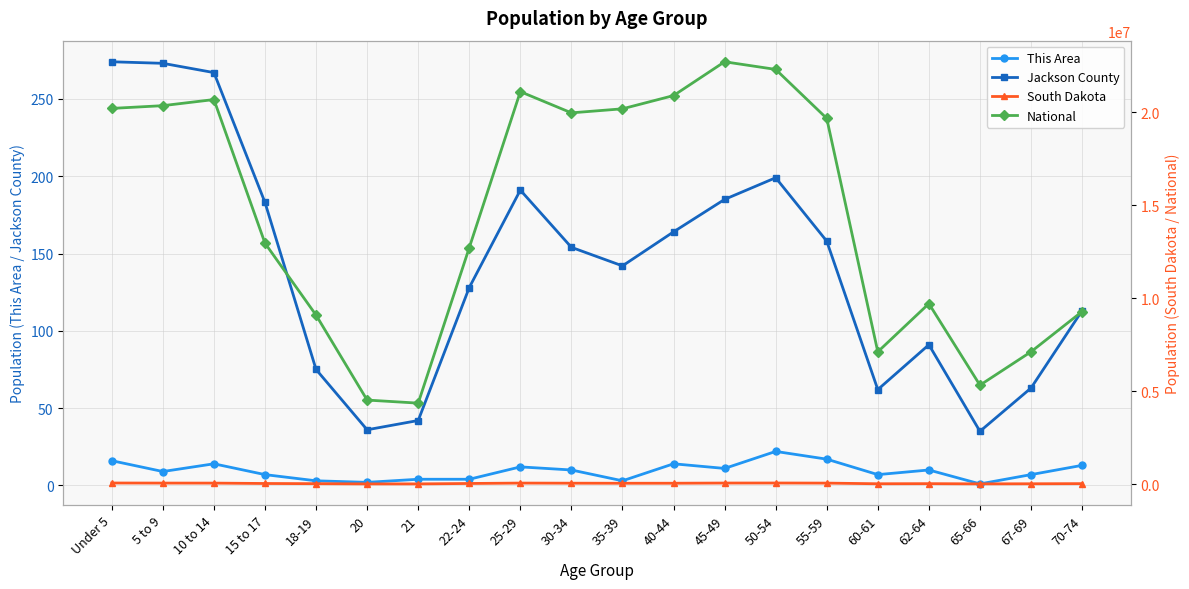

Which category has the highest value across all series?

45-49